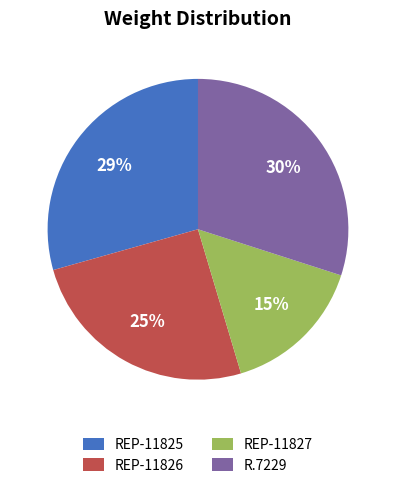

Do R.7229 and REP-11825 together represent more than half of the pie?

Yes